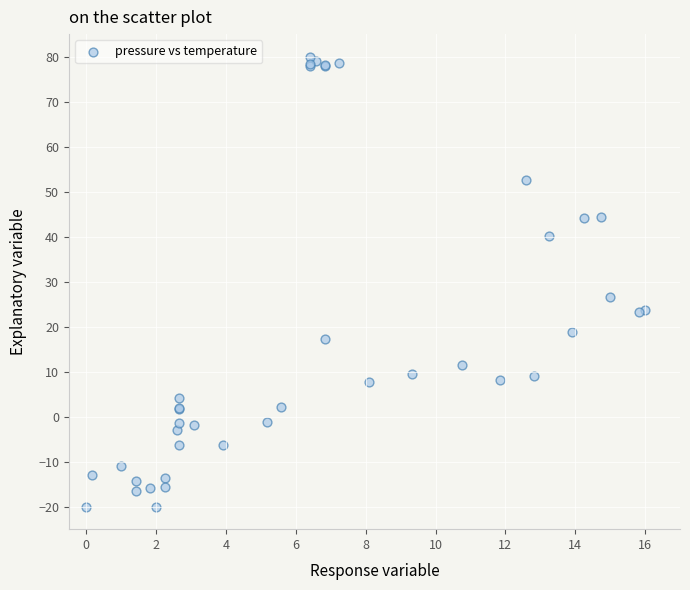

What Y value in the scatter plot is closest to 30?

26.7